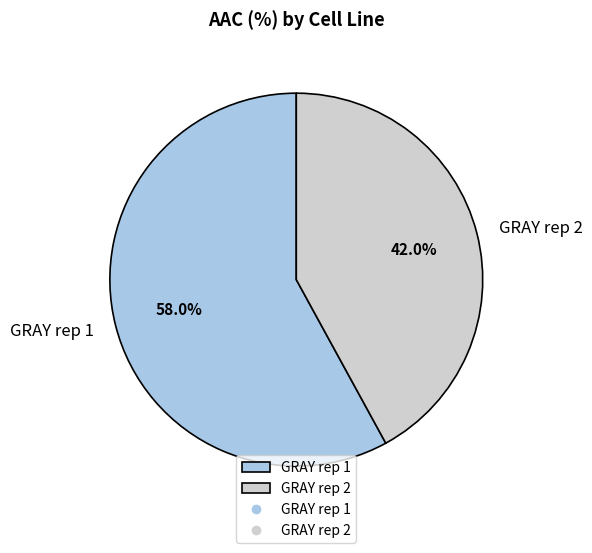

Is there any slice that represents more than half of the pie?

Yes